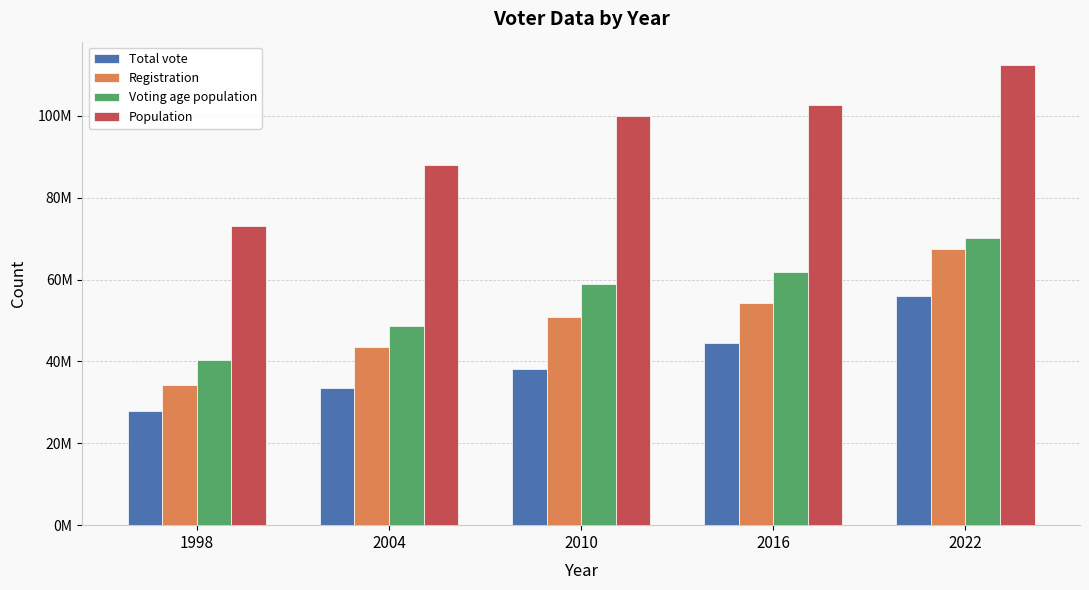

What are all the series names shown in the legend?

Total vote, Registration, Voting age population, Population